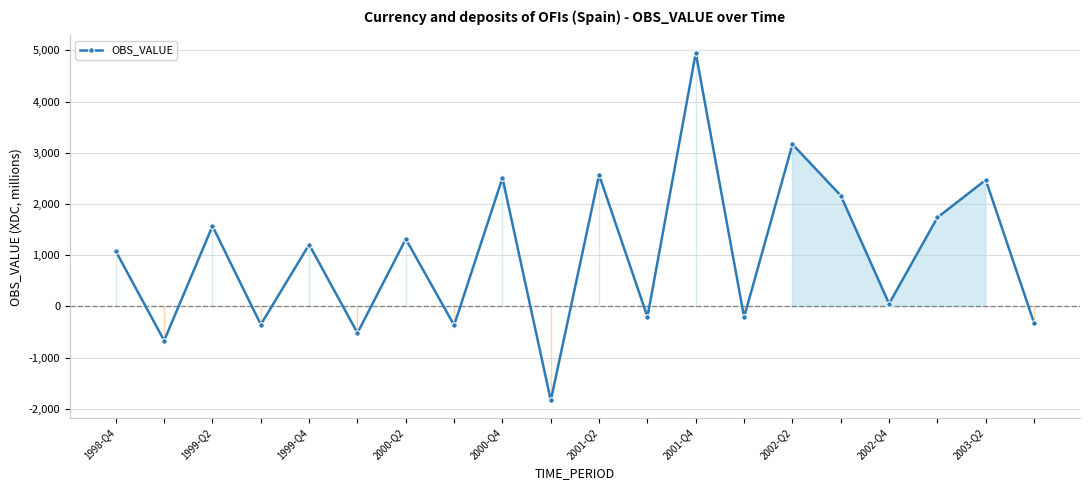

How many interior local valleys (lower than both neighbors) does the data have?

8